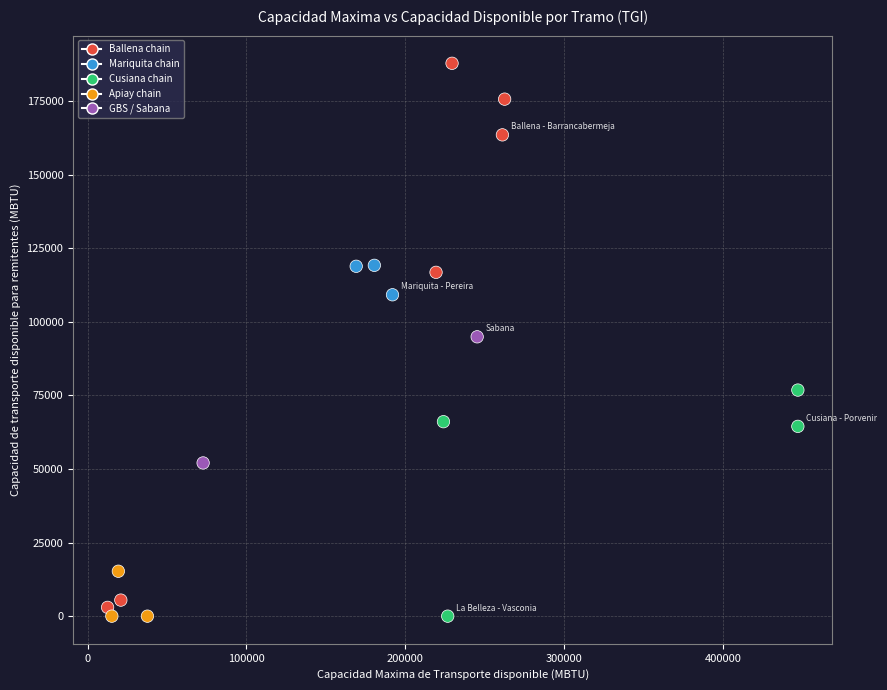

What is the range of X values (max minus min)?

434529.7